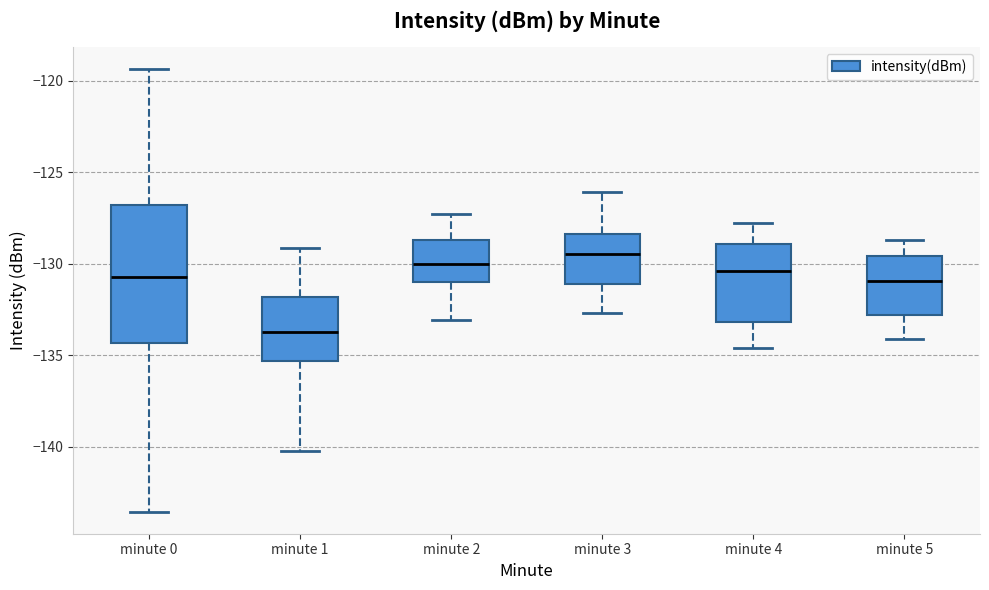

Which box's median line is the highest?

minute 3